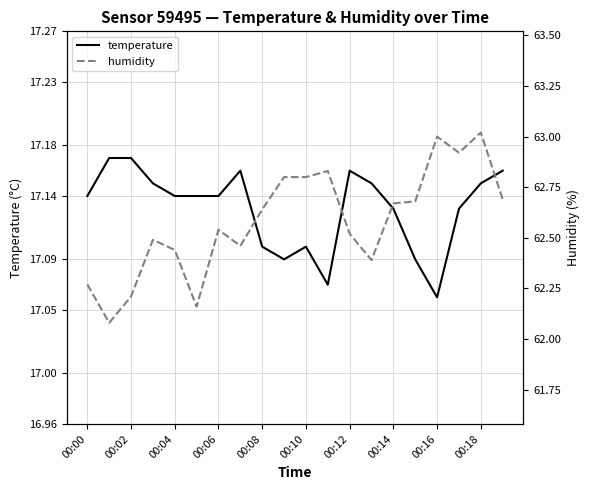

Rank the series at 11 from lowest to highest value.

temperature, humidity